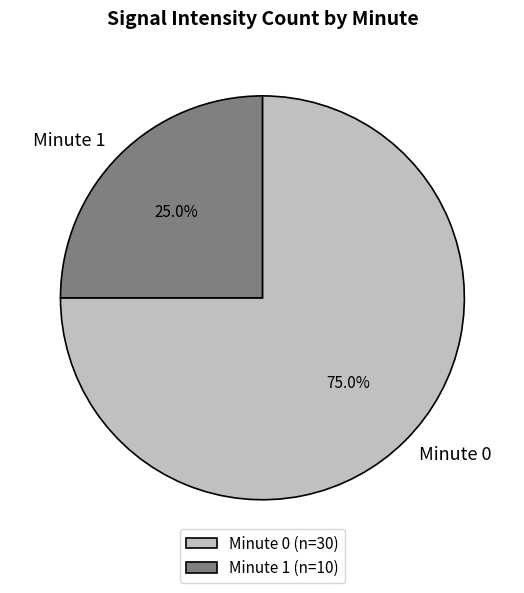

How many segments does this pie chart have?

2